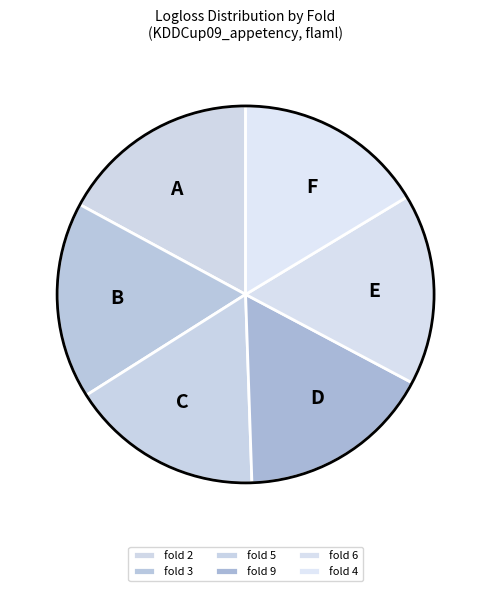

What percentage do fold 3 and fold 2 together represent?

34.0%